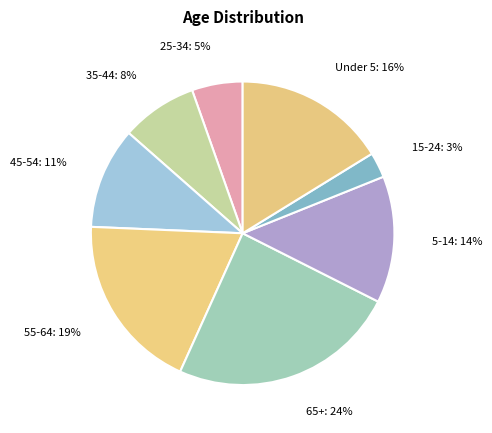

Is the sum of 35-44 and 25-34 greater than half?

No